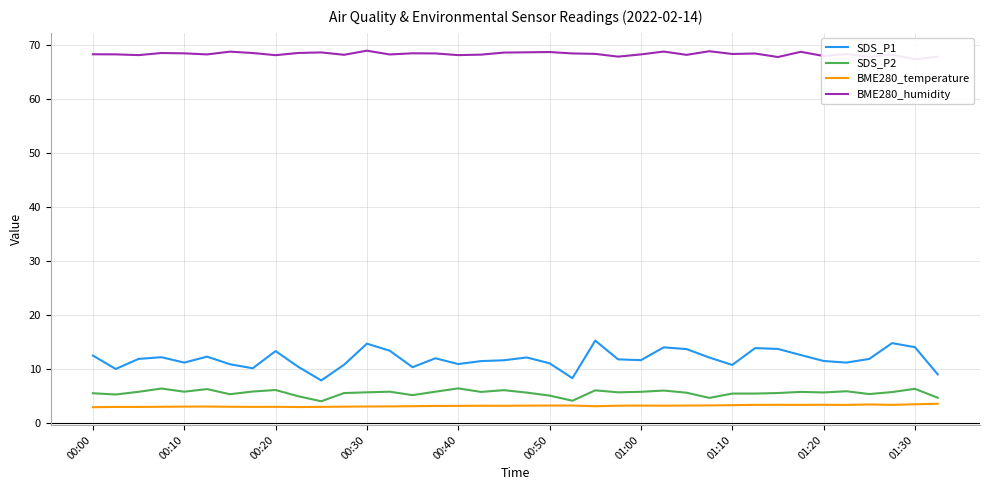

What is the difference between the SDS_P1 values at 01:20 and 00:10?

0.3